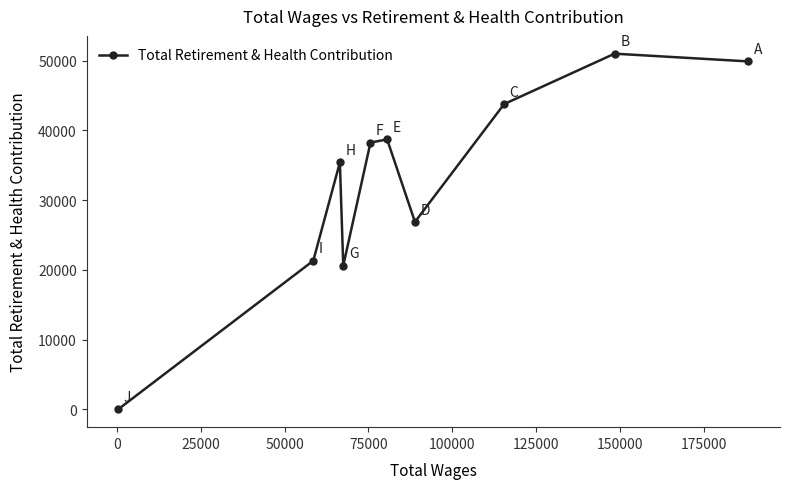

What is the greatest value displayed?

50983